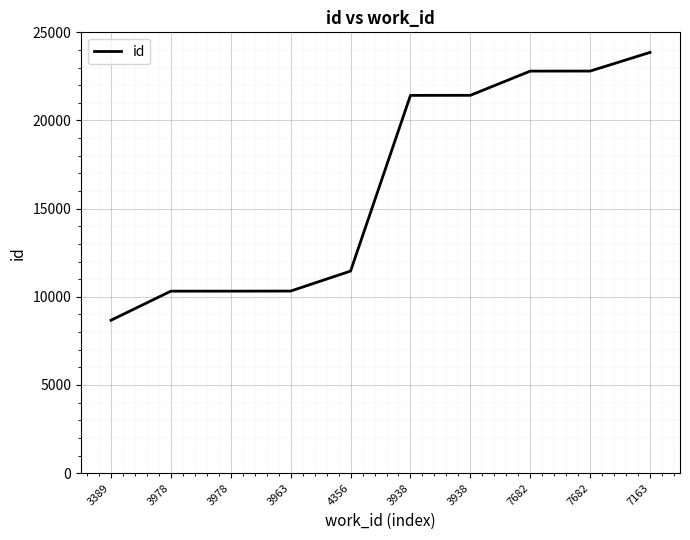

How many lines are shown in the chart?

1